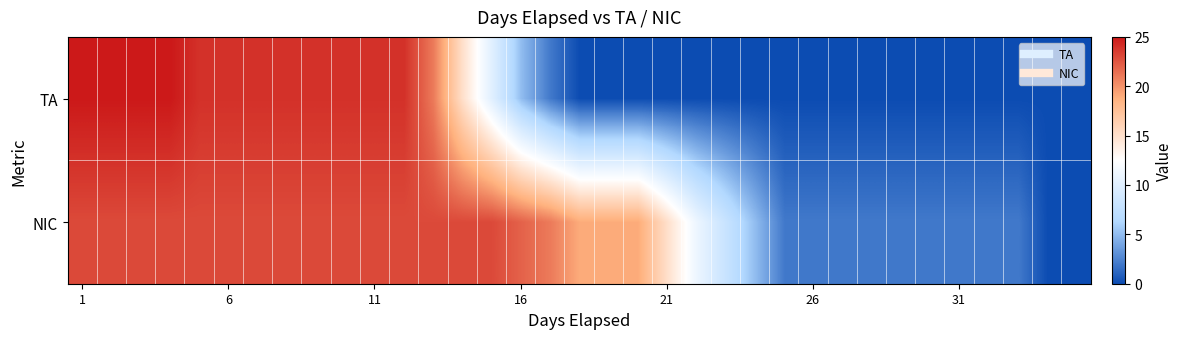

At how many categories does at least one series exceed 4?

24